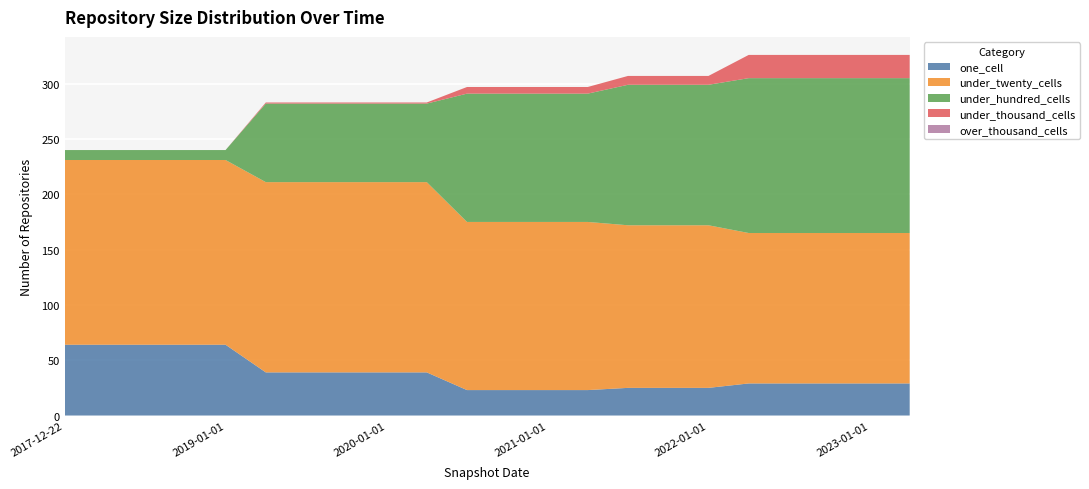

Reading left to right, transcribe all the data shown in this chart.

one_cell: 2017-12-22=64	2018-04-09=64	2018-07-11=64	2018-09-28=64	2019-01-01=64	2019-04-06=39	2019-07-01=39	2019-10-09=39	2020-01-01=39	2020-04-01=39	2020-07-01=23	2020-10-01=23	2021-01-01=23	2021-04-01=23	2021-07-01=25	2021-10-01=25	2022-01-01=25	2022-04-01=29	2022-07-01=29	2022-10-01=29	2023-01-01=29	2023-04-01=29
under_twenty_cells: 2017-12-22=167	2018-04-09=167	2018-07-11=167	2018-09-28=167	2019-01-01=167	2019-04-06=172	2019-07-01=172	2019-10-09=172	2020-01-01=172	2020-04-01=172	2020-07-01=152	2020-10-01=152	2021-01-01=152	2021-04-01=152	2021-07-01=147	2021-10-01=147	2022-01-01=147	2022-04-01=136	2022-07-01=136	2022-10-01=136	2023-01-01=136	2023-04-01=136
under_hundred_cells: 2017-12-22=9	2018-04-09=9	2018-07-11=9	2018-09-28=9	2019-01-01=9	2019-04-06=71	2019-07-01=71	2019-10-09=71	2020-01-01=71	2020-04-01=71	2020-07-01=116	2020-10-01=116	2021-01-01=116	2021-04-01=116	2021-07-01=127	2021-10-01=127	2022-01-01=127	2022-04-01=140	2022-07-01=140	2022-10-01=140	2023-01-01=140	2023-04-01=140
under_thousand_cells: 2017-12-22=0	2018-04-09=0	2018-07-11=0	2018-09-28=0	2019-01-01=0	2019-04-06=1	2019-07-01=1	2019-10-09=1	2020-01-01=1	2020-04-01=1	2020-07-01=6	2020-10-01=6	2021-01-01=6	2021-04-01=6	2021-07-01=8	2021-10-01=8	2022-01-01=8	2022-04-01=21	2022-07-01=21	2022-10-01=21	2023-01-01=21	2023-04-01=21
over_thousand_cells: 2017-12-22=0	2018-04-09=0	2018-07-11=0	2018-09-28=0	2019-01-01=0	2019-04-06=0	2019-07-01=0	2019-10-09=0	2020-01-01=0	2020-04-01=0	2020-07-01=0	2020-10-01=0	2021-01-01=0	2021-04-01=0	2021-07-01=0	2021-10-01=0	2022-01-01=0	2022-04-01=0	2022-07-01=0	2022-10-01=0	2023-01-01=0	2023-04-01=0